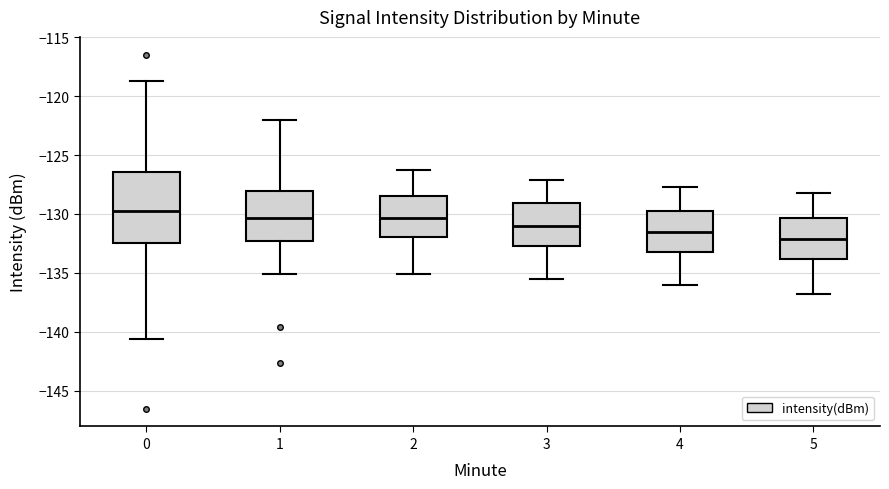

Reading left to right, transcribe this box plot: for each box, give where its median line is, the range the box spans, and where its two whiskers end, as read against the y-axis. The values are not printed on the chart, so give them approximately, as read against the axis.

0: median -130.0, box -132.5 to -126.5, whiskers -140.5 to -118.5
1: median -130.5, box -132.5 to -128.0, whiskers -135.0 to -122.0
2: median -130.5, box -132.0 to -128.5, whiskers -135.0 to -126.5
3: median -131.0, box -132.5 to -129.0, whiskers -135.5 to -127.0
4: median -131.5, box -133.0 to -130.0, whiskers -136.0 to -127.5
5: median -132.0, box -134.0 to -130.5, whiskers -137.0 to -128.0